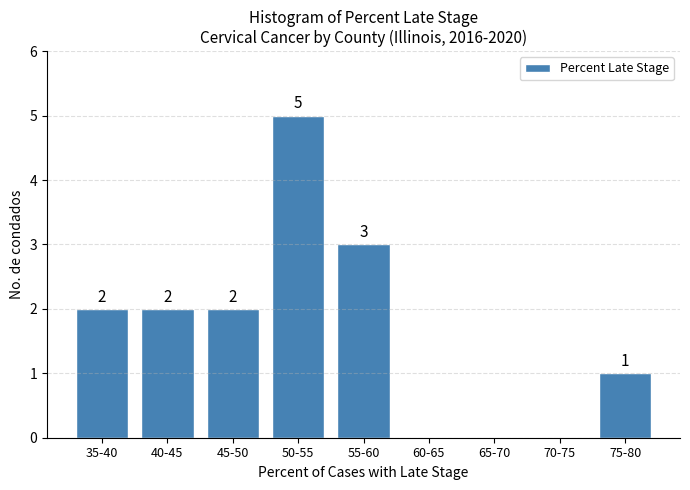

Reading right to left, list all the values displayed in this chart.

75-80=1	70-75=0	65-70=0	60-65=0	55-60=3	50-55=5	45-50=2	40-45=2	35-40=2